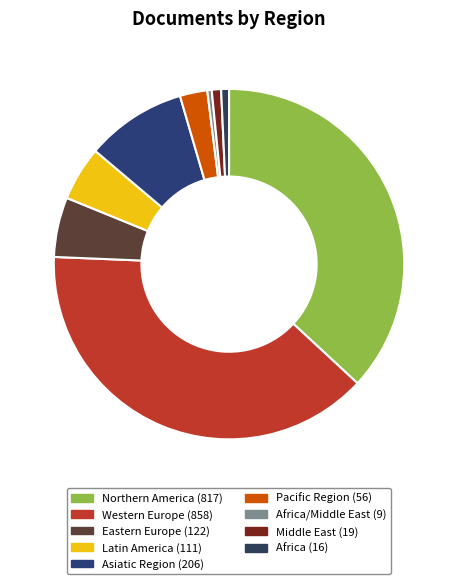

What is the largest slice in the pie chart?

Western Europe